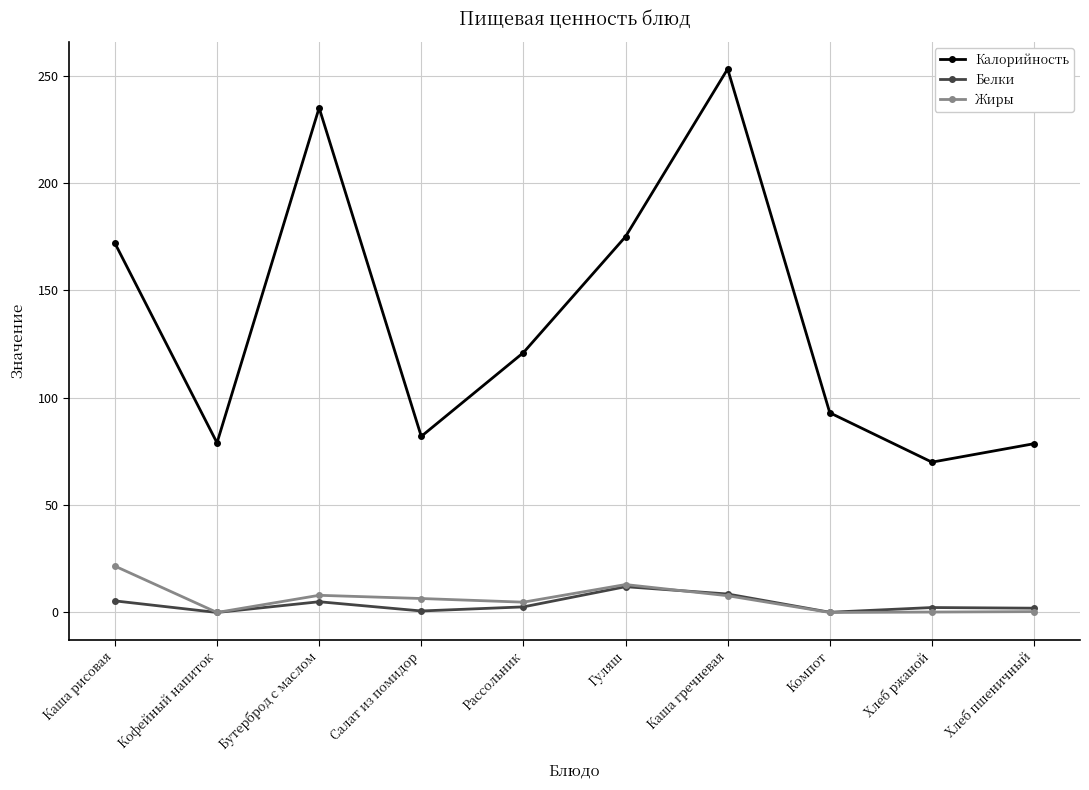

True or false: Белки and Калорийность intersect in this chart.

False